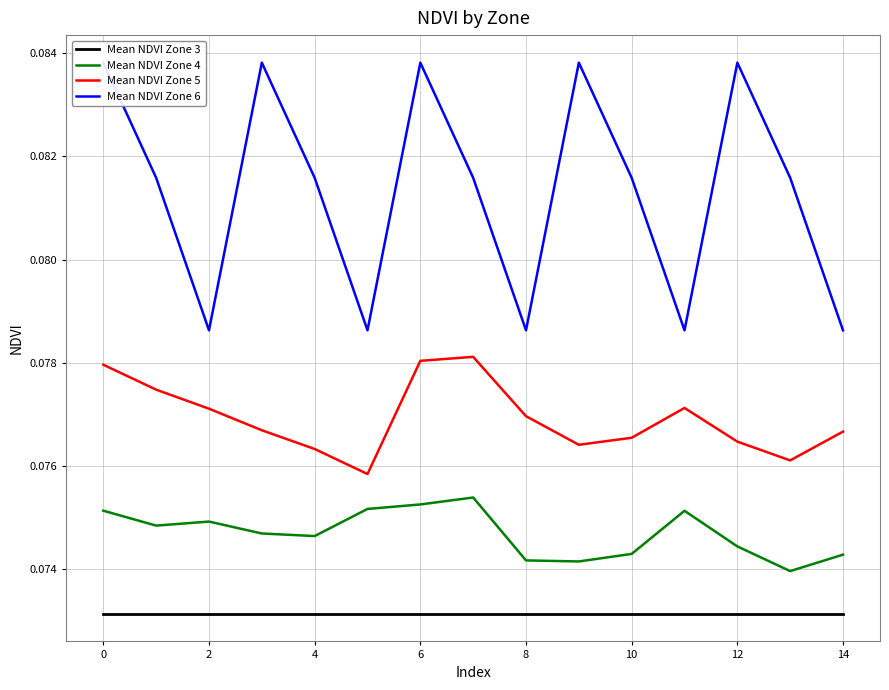

True or false: Mean NDVI Zone 3 and Mean NDVI Zone 5 cross at least once.

False